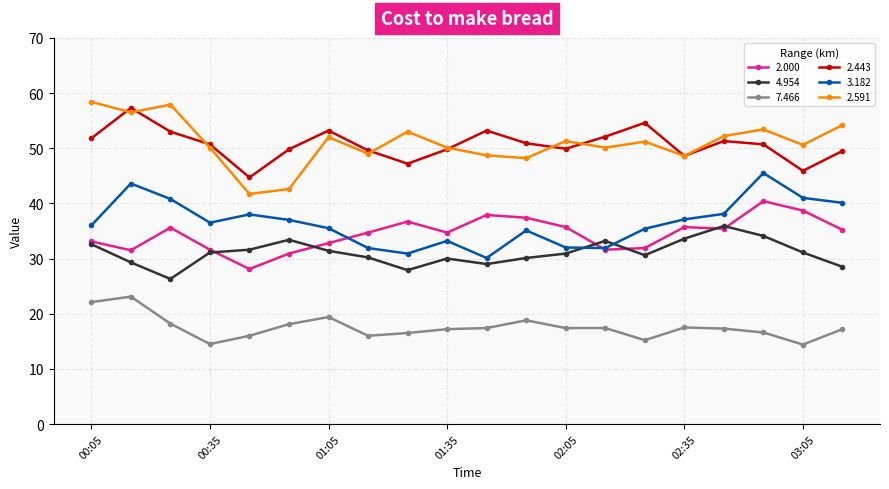

What is the minimum value for 4.954?

26.3